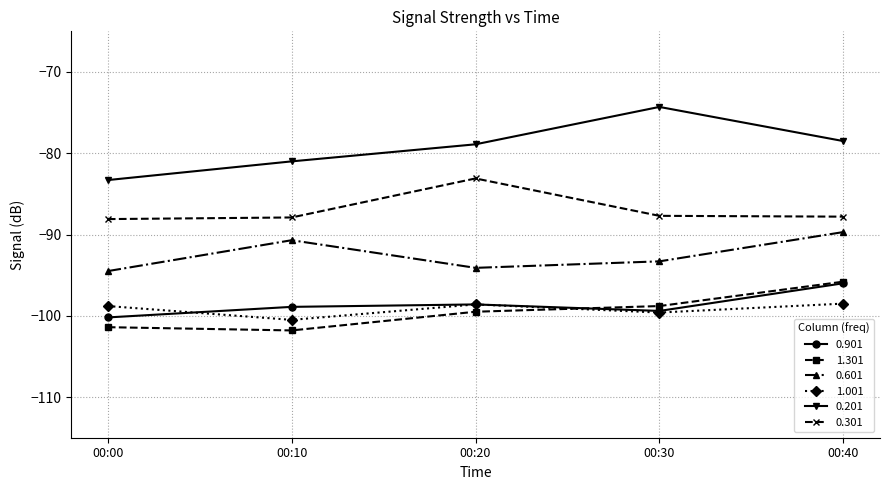

The 0.901 series shows -163.3 at 00:30. True or false?

False